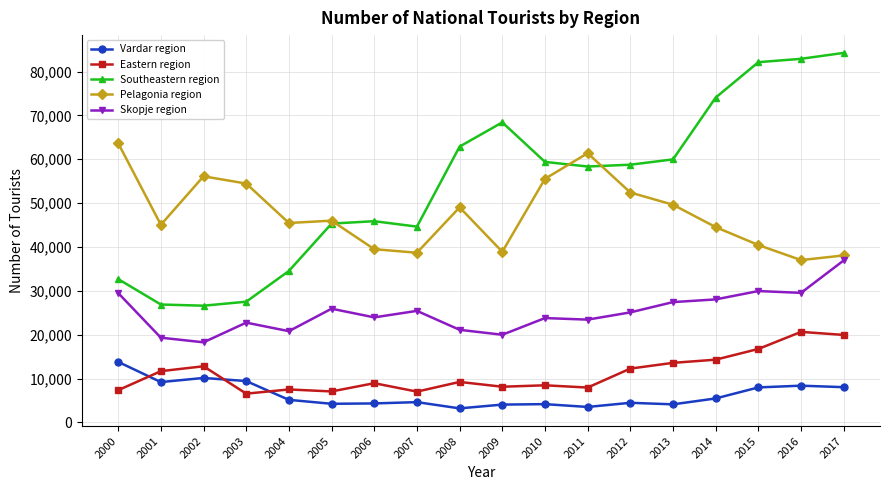

True or false: Vardar region has more than 1 points higher than both neighbors.

True